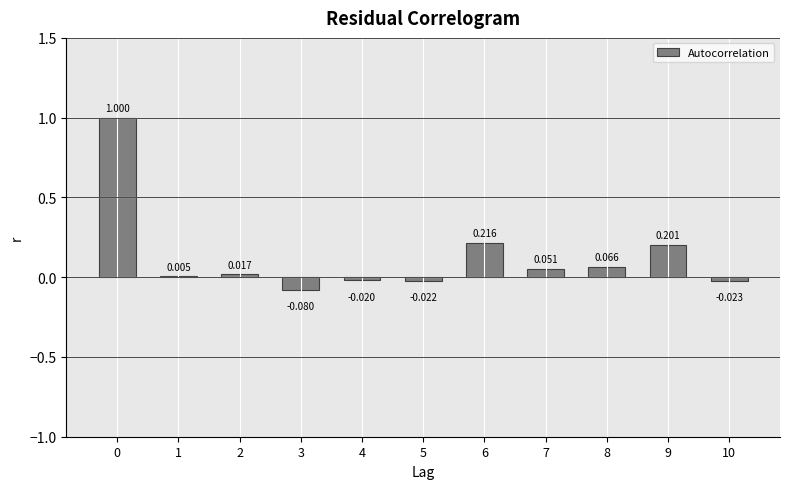

Between 5 and 6, which is larger?

6